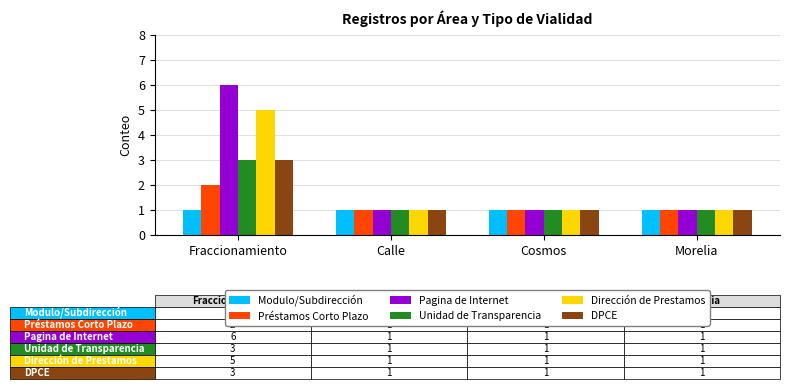

Reading right to left, list all the values displayed in this chart.

Modulo/Subdirección: Morelia=1	Cosmos=1	Calle=1	Fraccionamiento=1
Préstamos Corto Plazo: Morelia=1	Cosmos=1	Calle=1	Fraccionamiento=2
Pagina de Internet: Morelia=1	Cosmos=1	Calle=1	Fraccionamiento=6
Unidad de Transparencia: Morelia=1	Cosmos=1	Calle=1	Fraccionamiento=3
Dirección de Prestamos: Morelia=1	Cosmos=1	Calle=1	Fraccionamiento=5
DPCE: Morelia=1	Cosmos=1	Calle=1	Fraccionamiento=3